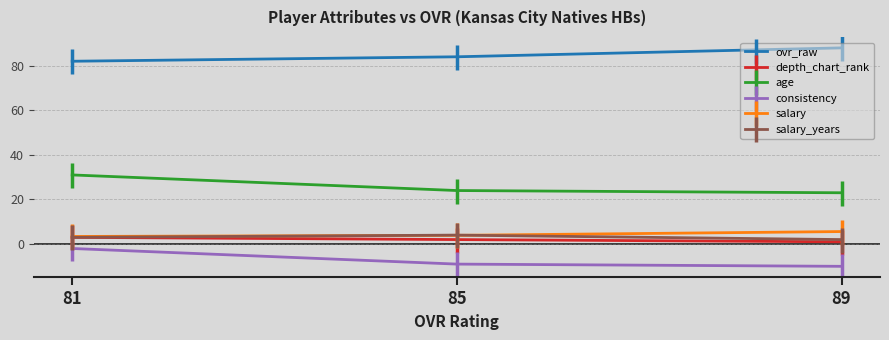

What are all the series names shown in the legend?

ovr_raw, depth_chart_rank, age, consistency, salary, salary_years